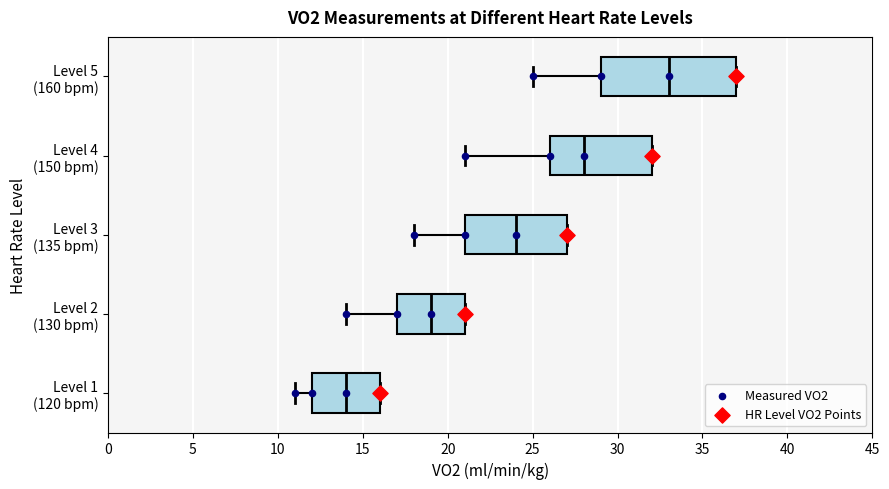

Comparing the boxes themselves (not the whiskers), which one is the widest?

Level 5 (160 bpm)